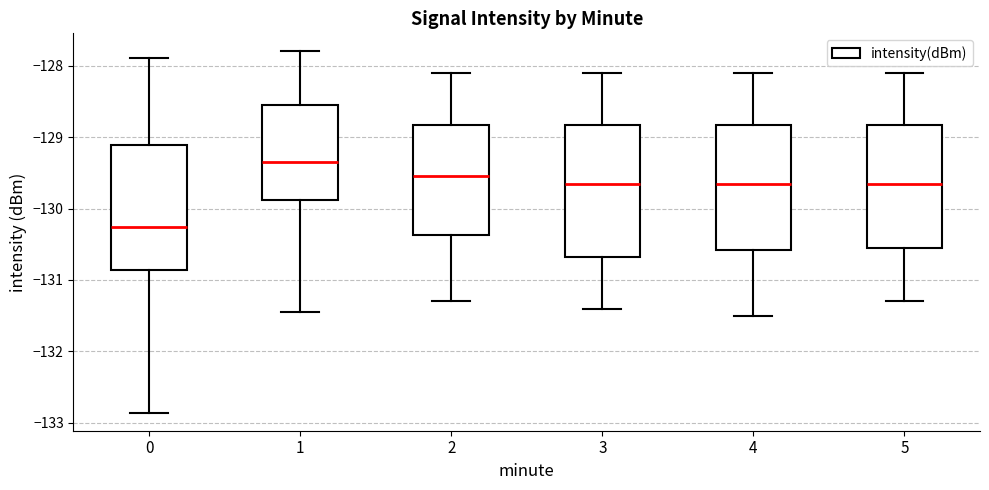

Where does the lower whisker of the box at x = 3 end on the y-axis? The values are not printed on the chart, so give them approximately, as read against the axis.

-131.4